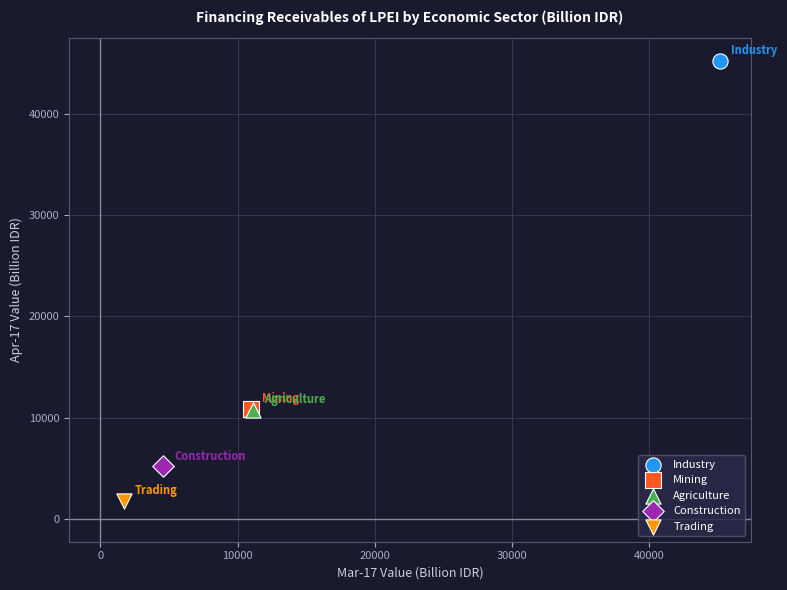

What are all the series names shown in the legend?

Industry, Mining, Agriculture, Construction, Trading